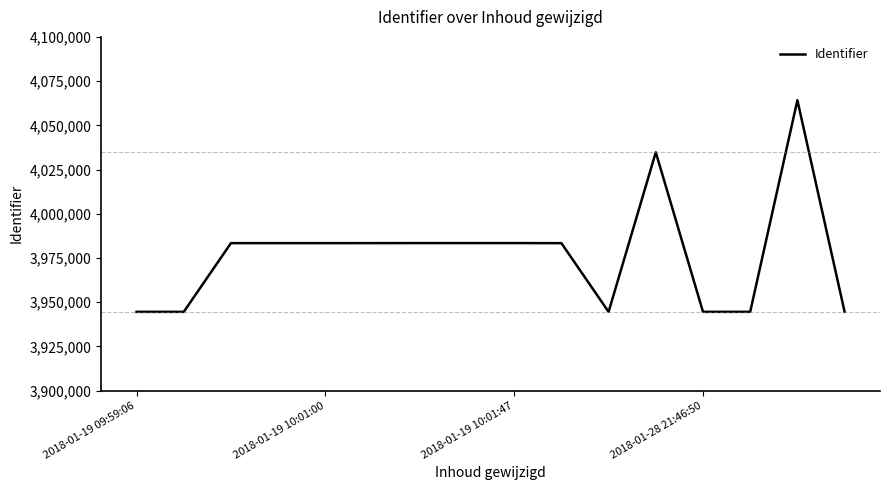

What is the smallest value displayed?

3944541